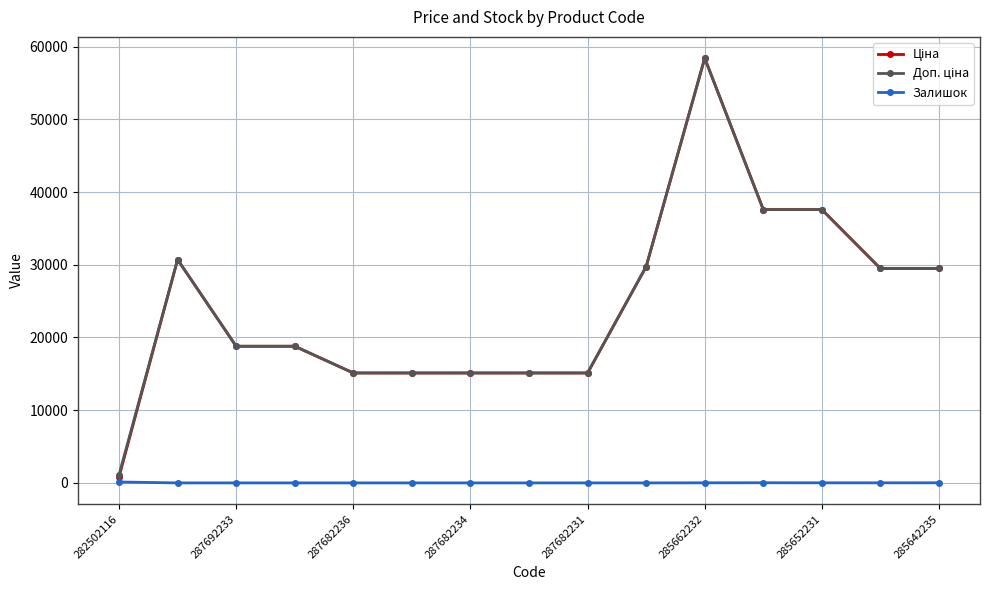

At how many categories does at least one series exceed 13707?

14